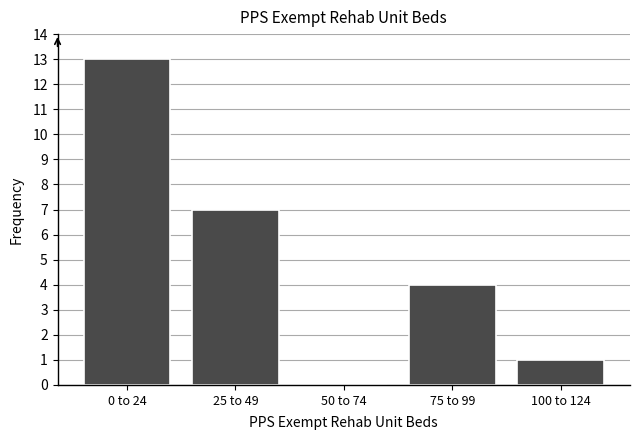

Reading left to right, what are all the values shown in this chart?

0 to 24=13	25 to 49=7	50 to 74=0	75 to 99=4	100 to 124=1